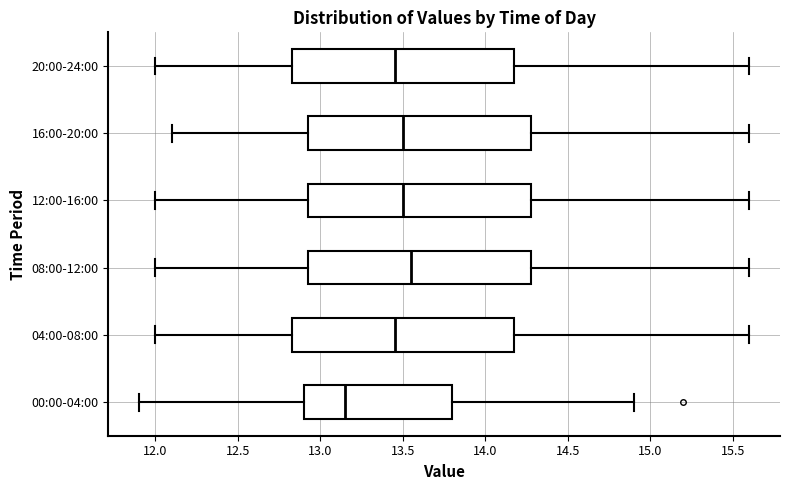

Where does the right whisker of the box for 08:00-12:00 end on the x-axis? The values are not printed on the chart, so give them approximately, as read against the axis.

15.60